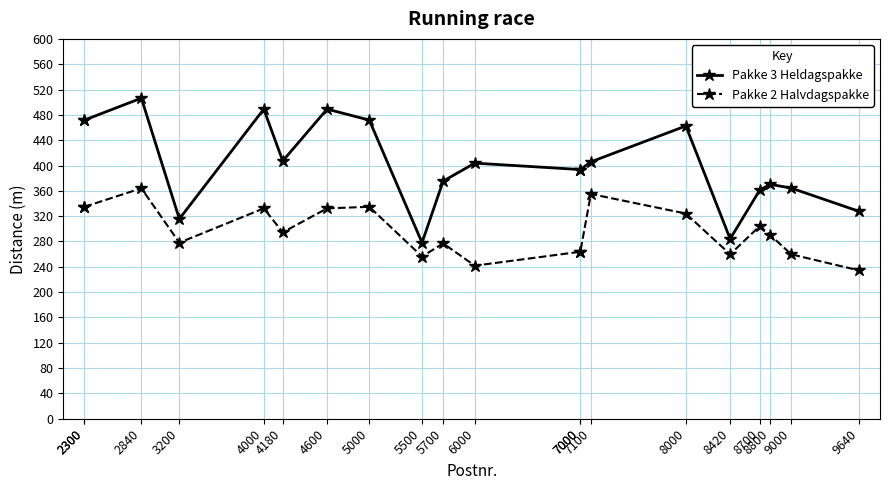

Where is the first local maximum for Pakke 2 Halvdagspakke?

2840